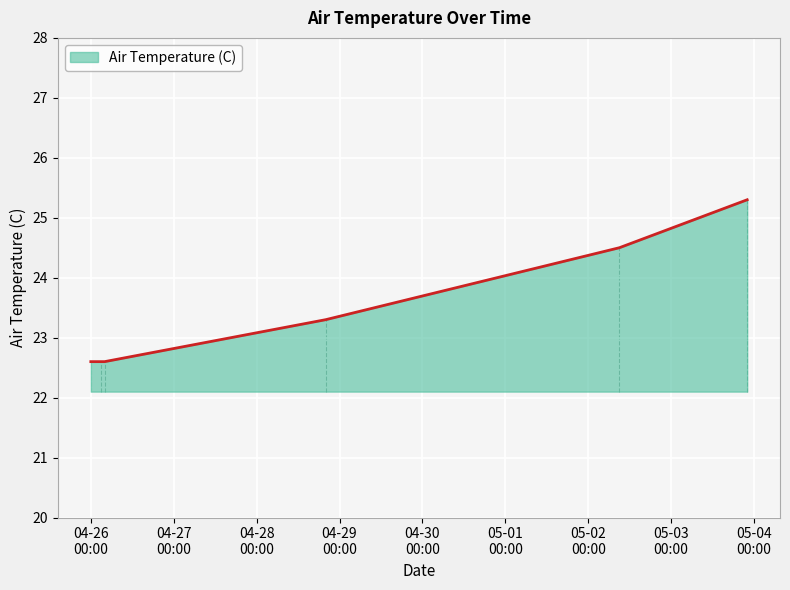

What is the sum of all values?

140.9